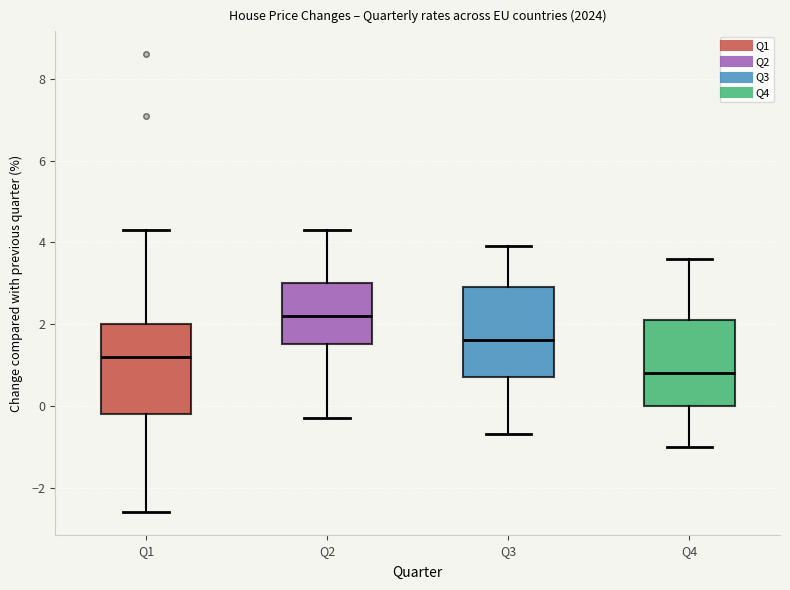

Reading left to right, transcribe this box plot: for each box, give where its median line is, the range the box spans, and where its two whiskers end, as read against the y-axis. The values are not printed on the chart, so give them approximately, as read against the axis.

Q1: median 1.2, box -0.2 to 2.0, whiskers -2.6 to 4.4
Q2: median 2.2, box 1.6 to 3.0, whiskers -0.2 to 4.4
Q3: median 1.6, box 0.8 to 3.0, whiskers -0.6 to 4.0
Q4: median 0.8, box 0.0 to 2.2, whiskers -1.0 to 3.6